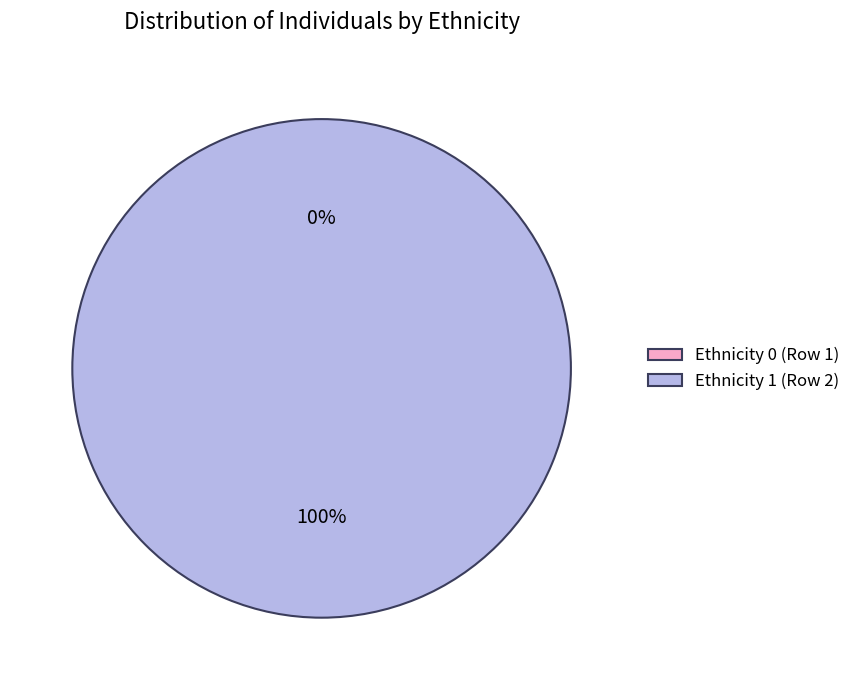

Is there any slice that represents more than half of the pie?

Yes